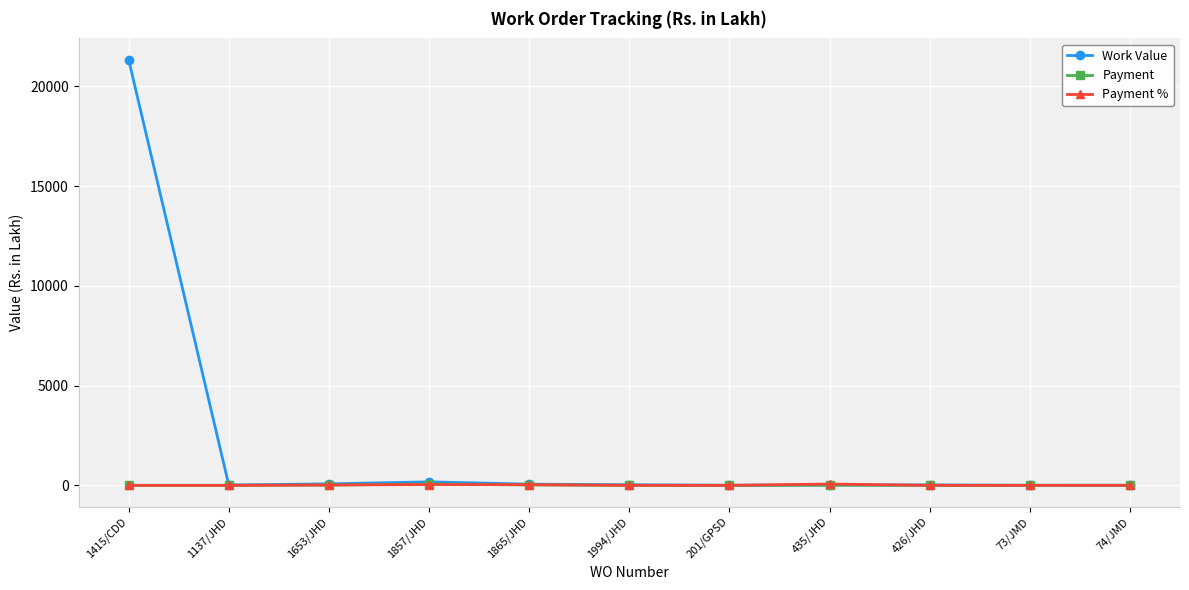

What is the label of the 10th point from the left?

73/JMD